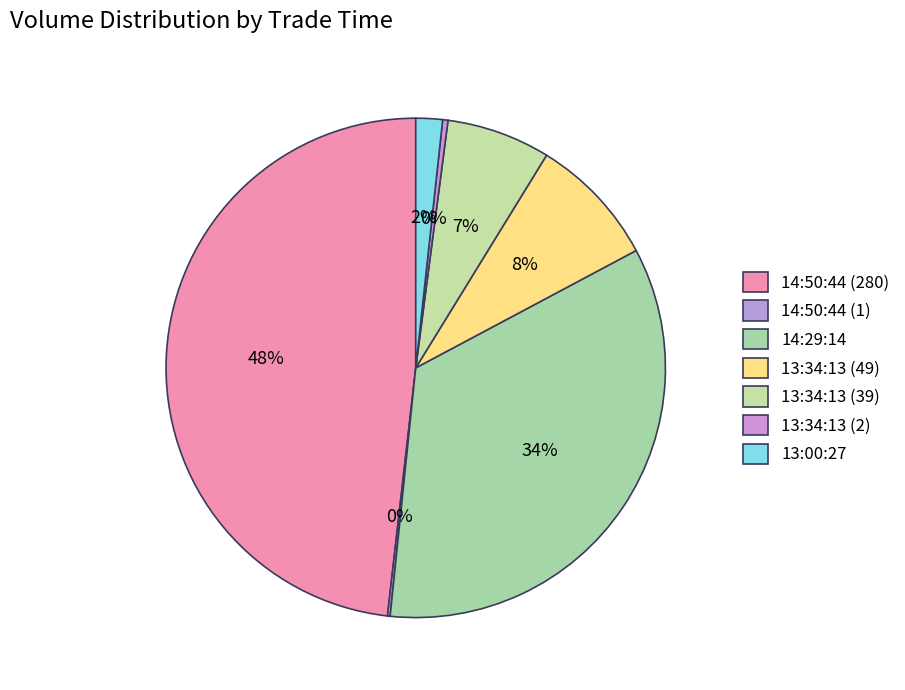

Rank the categories by value from lowest to highest.

14:50:44 (1), 13:34:13 (2), 13:00:27, 13:34:13 (39), 13:34:13 (49), 14:29:14, 14:50:44 (280)